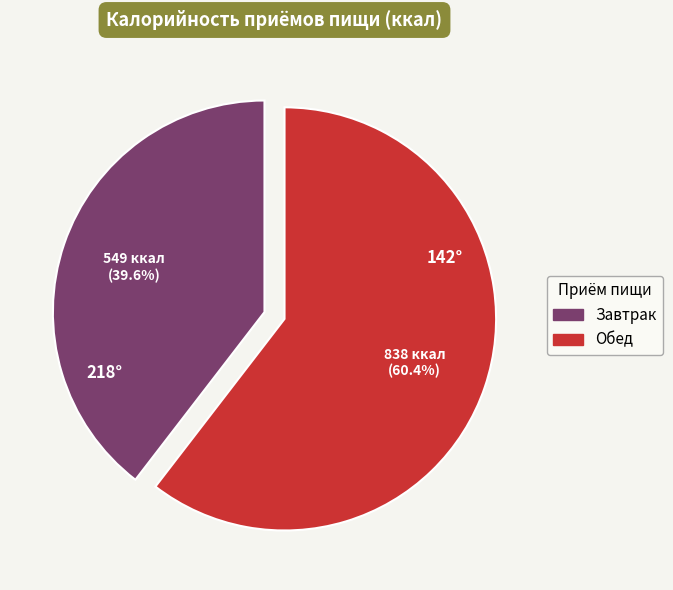

Which slice is the smallest?

Завтрак